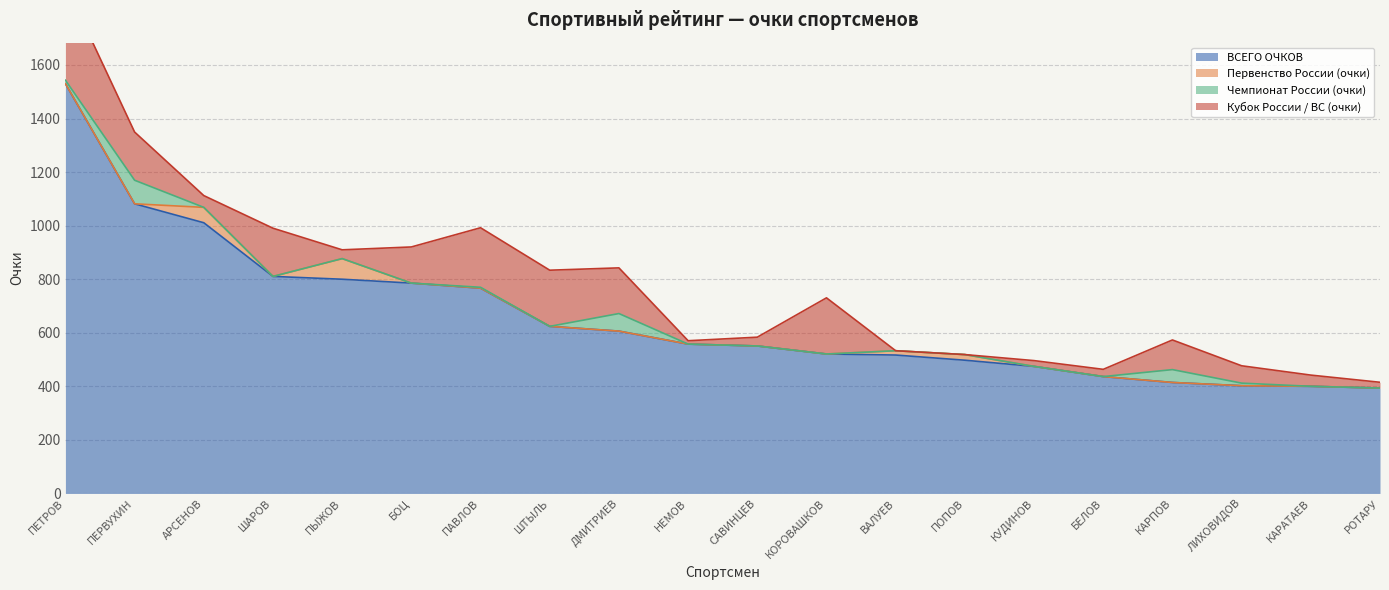

At which category is the sum across all series the highest?

ПЕТРОВ